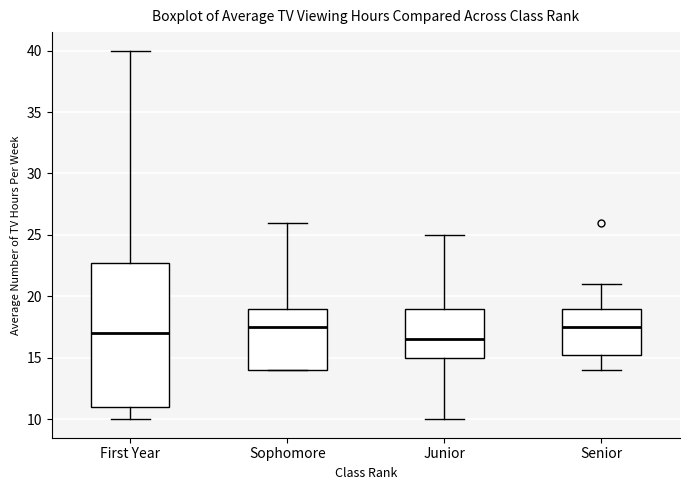

Which box is the tallest, from its lower edge to its upper edge?

First Year